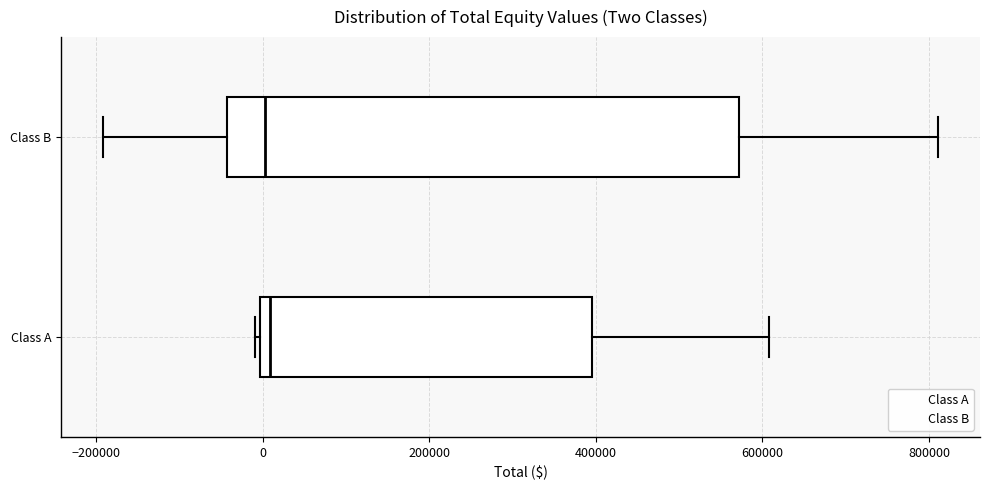

Reading bottom to top, read every box against the x-axis: the position of its median line, the range the box covers, and the ends of its whiskers. The values are not printed on the chart, so give them approximately, as read against the axis.

Class A: median 0 (just right of the box's left edge), box 0 to 400000, whiskers 0 (just left of the box's left edge) to 600000
Class B: median 0, box -40000 to 580000, whiskers -200000 to 820000